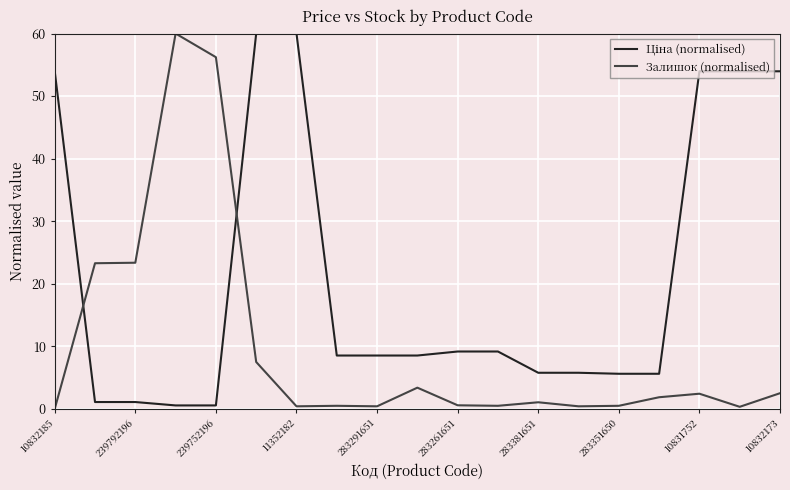

What is the greatest value displayed?

60.0